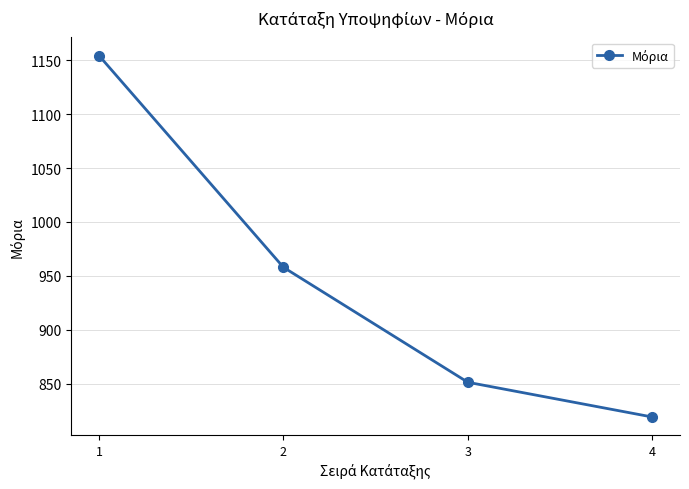

At which label does the data first exceed 958?

1